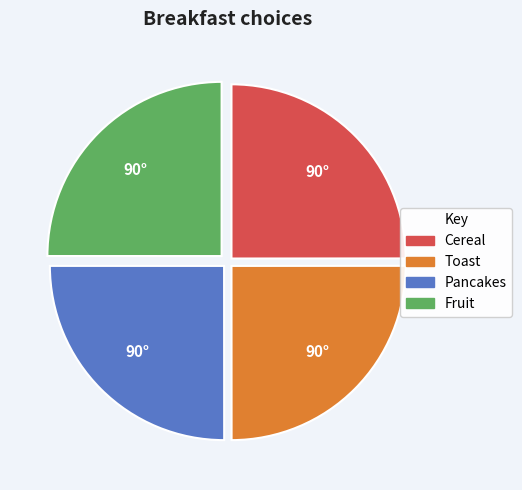

How many segments does this pie chart have?

4